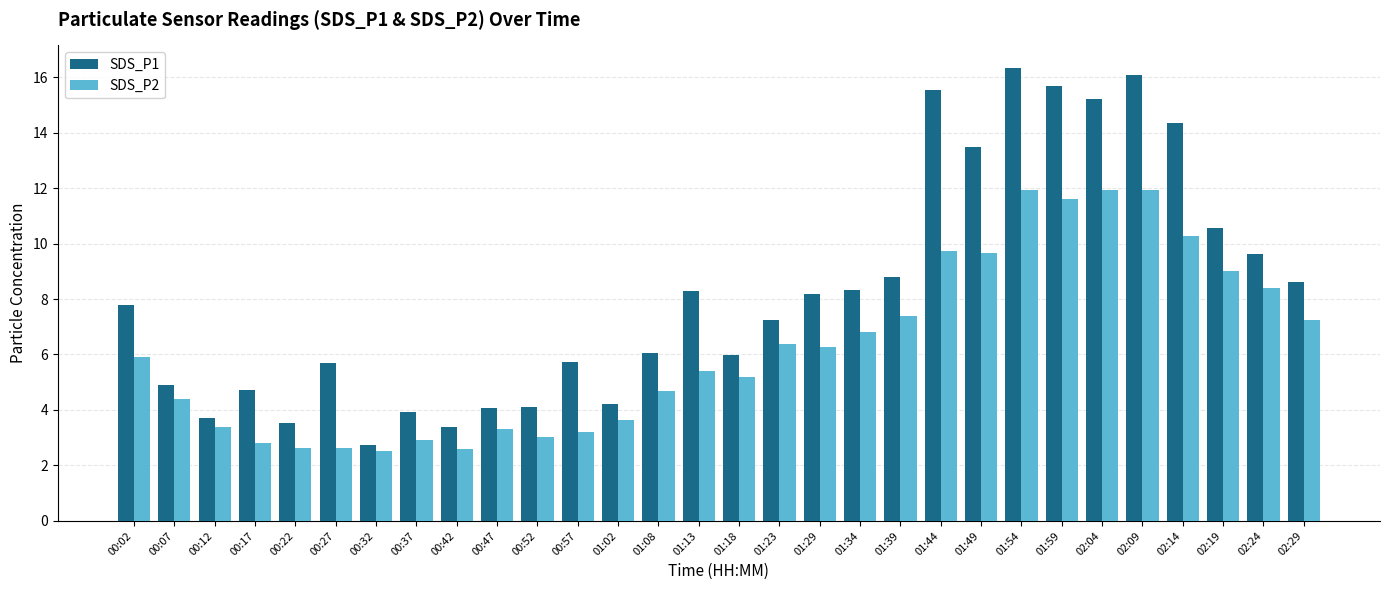

The value of SDS_P2 at 01:59 is 11.6. True or false?

True